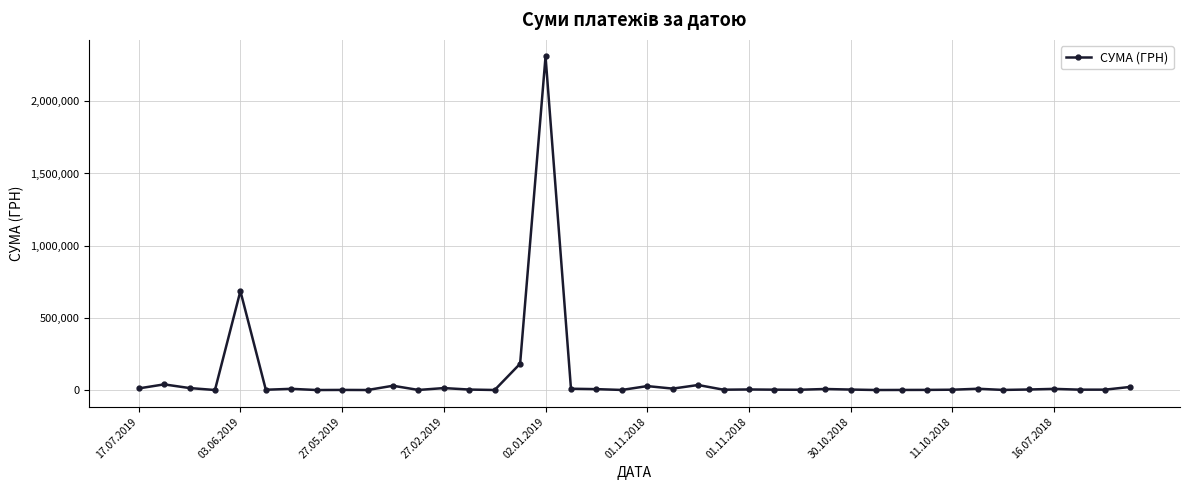

What is the difference between the maximum and minimum values?

2309614.0